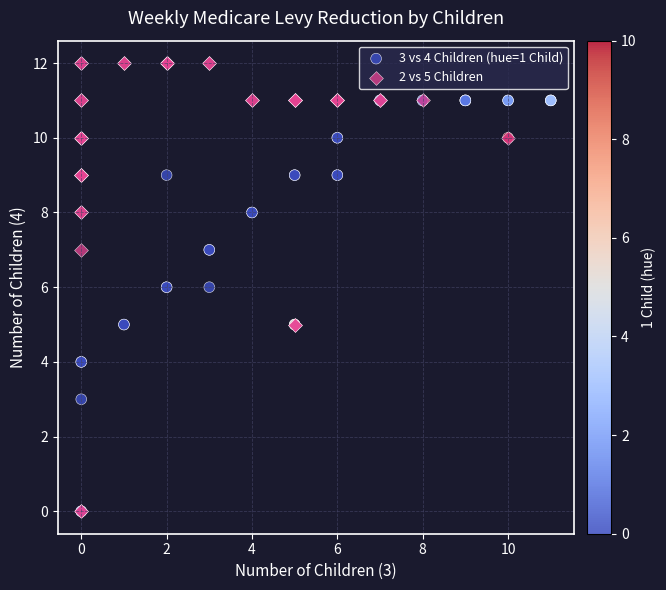

Which series contains the highest Y value?

2 vs 5 Children